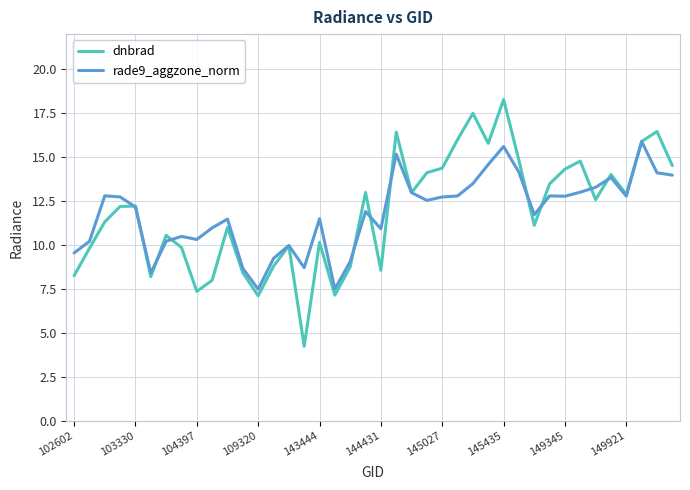

List the series in order of their peak value, lowest first.

rade9_aggzone_norm, dnbrad